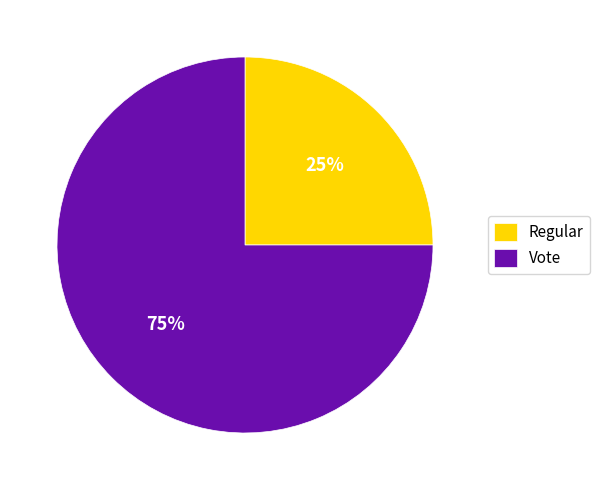

Is it true that Vote is 75% of the pie?

True